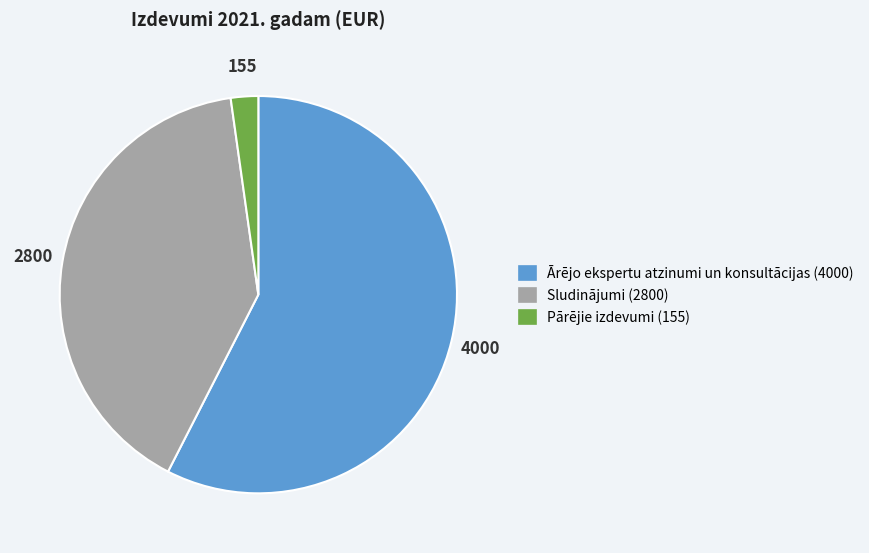

What is the largest slice in the pie chart?

Ārējo ekspertu atzinumi un konsultācijas